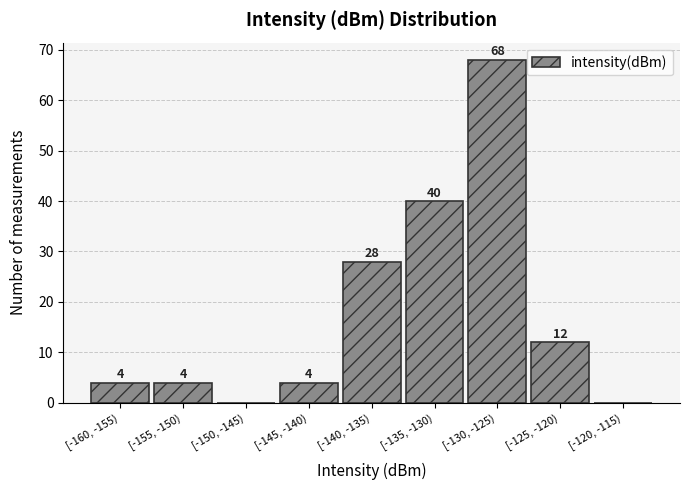

Reading left to right, extract all data points from this chart.

[-160, -155)=4	[-155, -150)=4	[-150, -145)=0	[-145, -140)=4	[-140, -135)=28	[-135, -130)=40	[-130, -125)=68	[-125, -120)=12	[-120, -115)=0